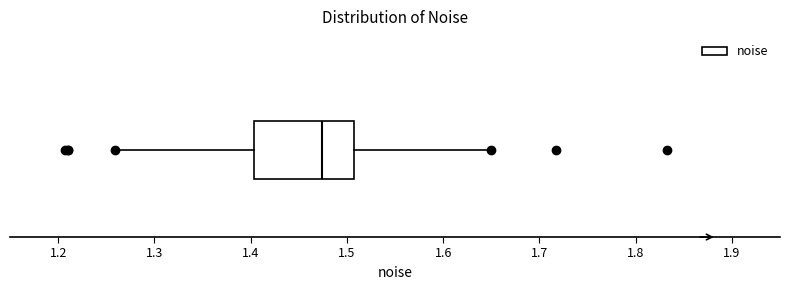

Where is the right edge of the box on the x-axis? The values are not printed on the chart, so give them approximately, as read against the axis.

1.51